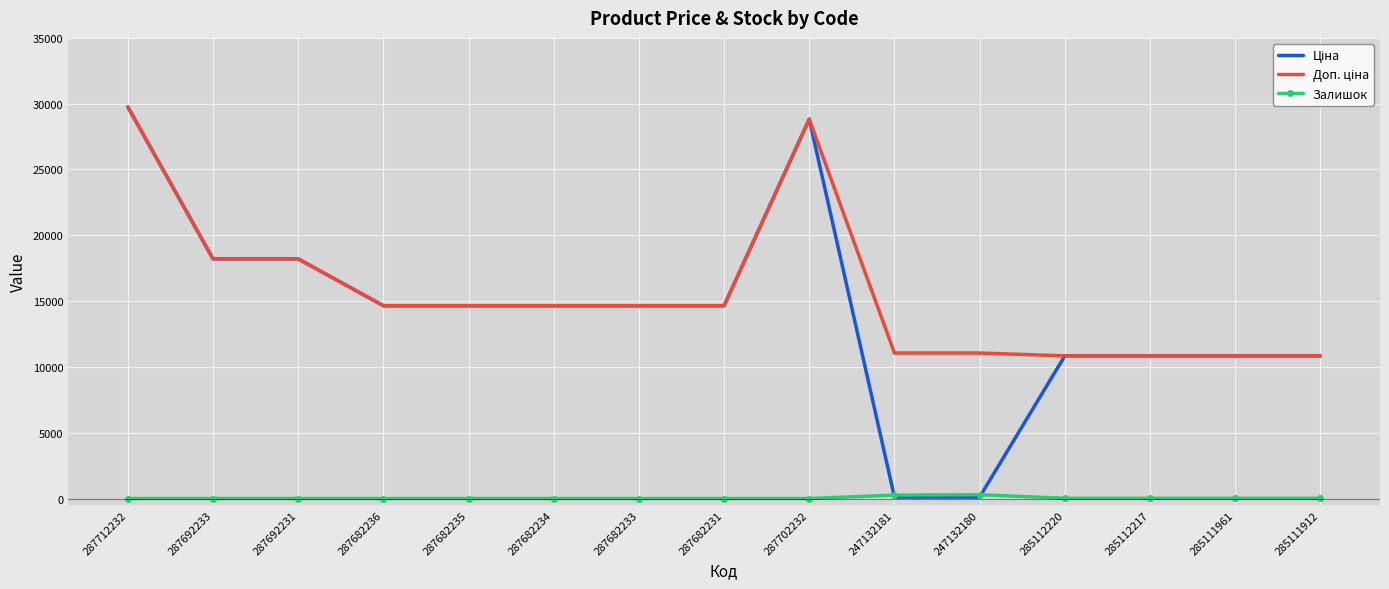

At which category does the chart reach its peak across all series?

287712232